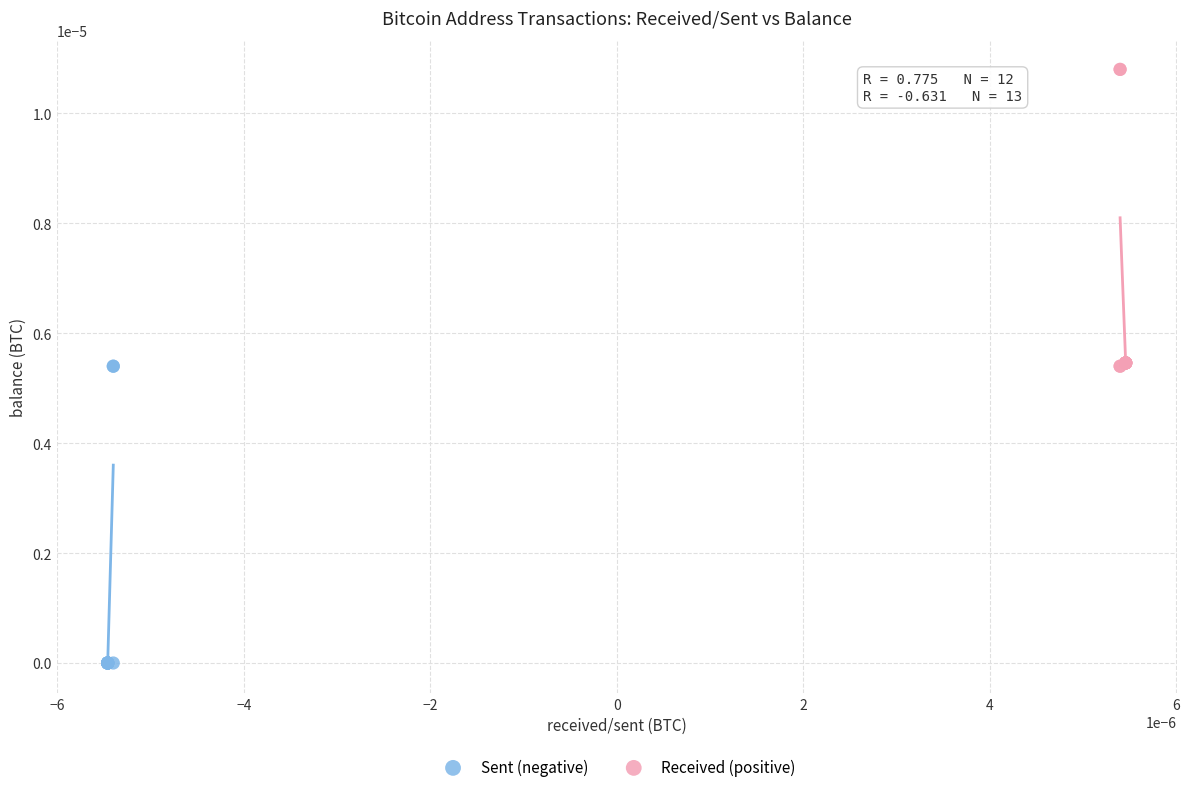

Which series contains the highest Y value?

Received (positive)